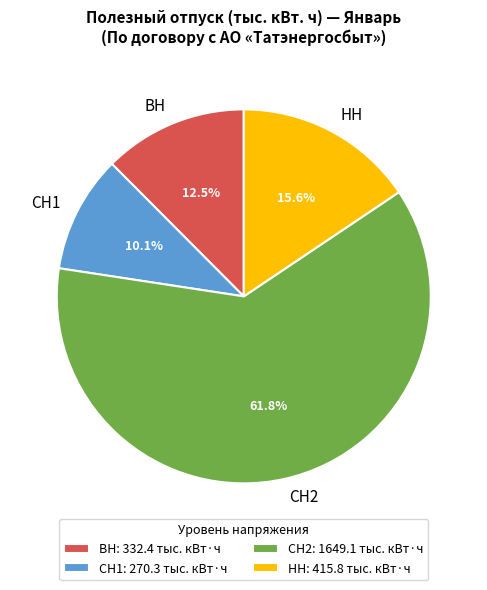

To the nearest percent, what is the difference between the largest and smallest slice percentages?

52%